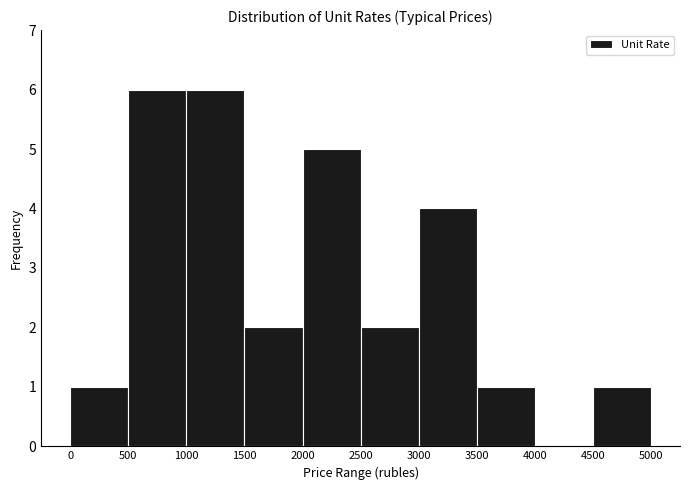

Reading left to right, list every bar in this chart as the range it spans on the x-axis followed by its height. The values are not printed on the chart, so give them approximately, as read against the axis.

0 to 500: 1
500 to 1000: 6
1000 to 1500: 6
1500 to 2000: 2
2000 to 2500: 5
2500 to 3000: 2
3000 to 3500: 4
3500 to 4000: 1
4000 to 4500: 0
4500 to 5000: 1